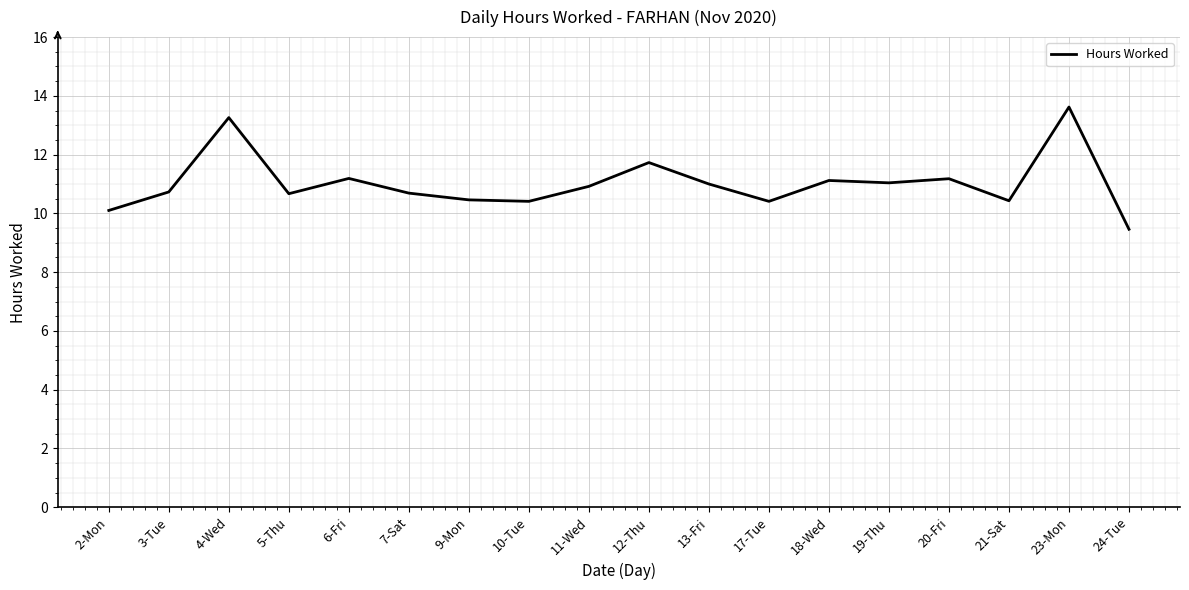

What position from the left is 6-Fri?

5